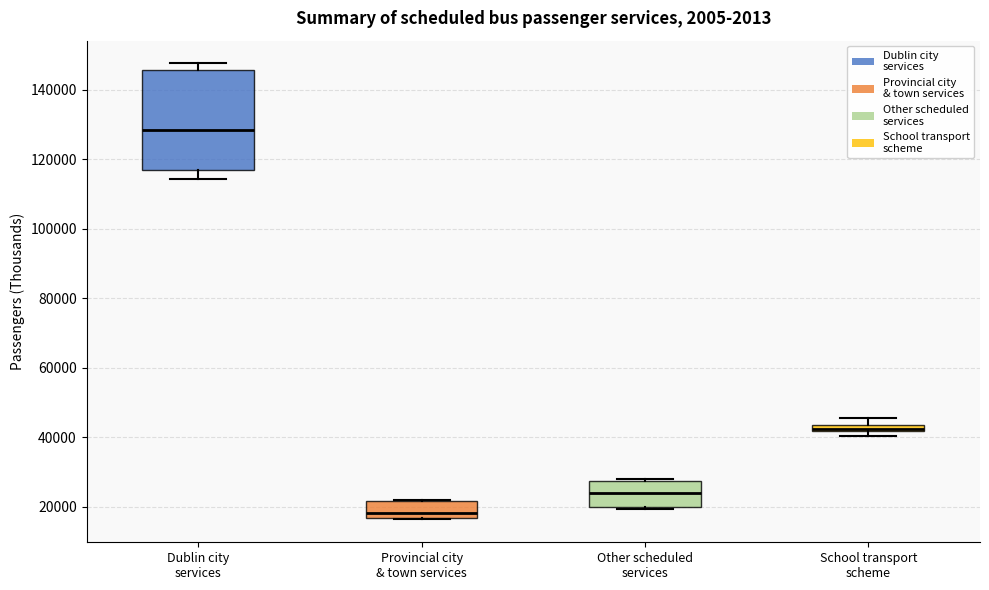

Comparing the boxes themselves (not the whiskers), which one is the tallest?

Dublin city services